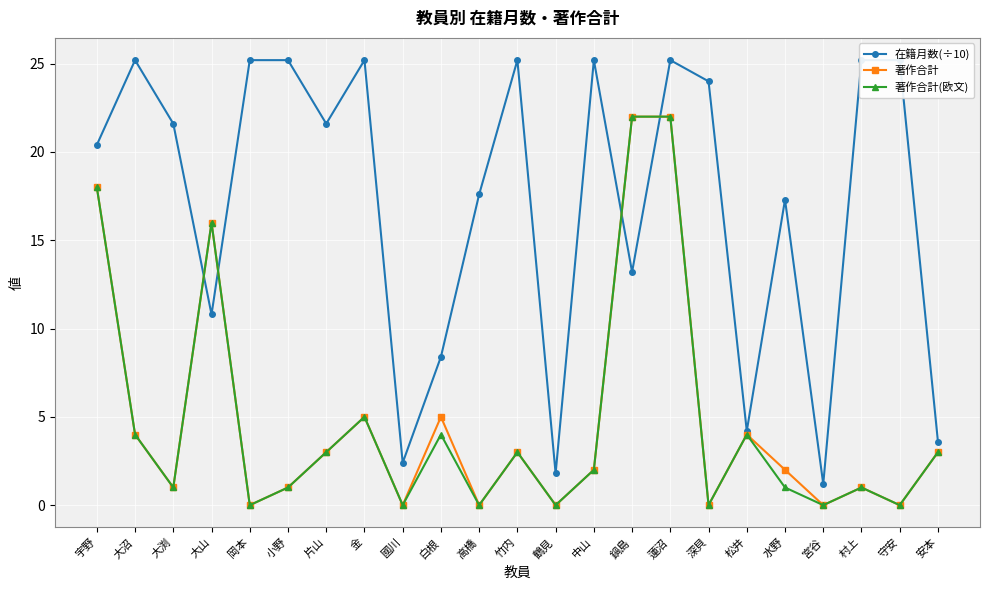

Rank the categories by 在籍月数(÷10) value from highest to lowest.

大沼, 岡本, 小野, 金, 竹内, 中山, 蓮沼, 村上, 守安, 深貝, 大渕, 片山, 宇野, 高橋, 水野, 鍋島, 大山, 白根, 松井, 安本, 國川, 鶴見, 宮谷